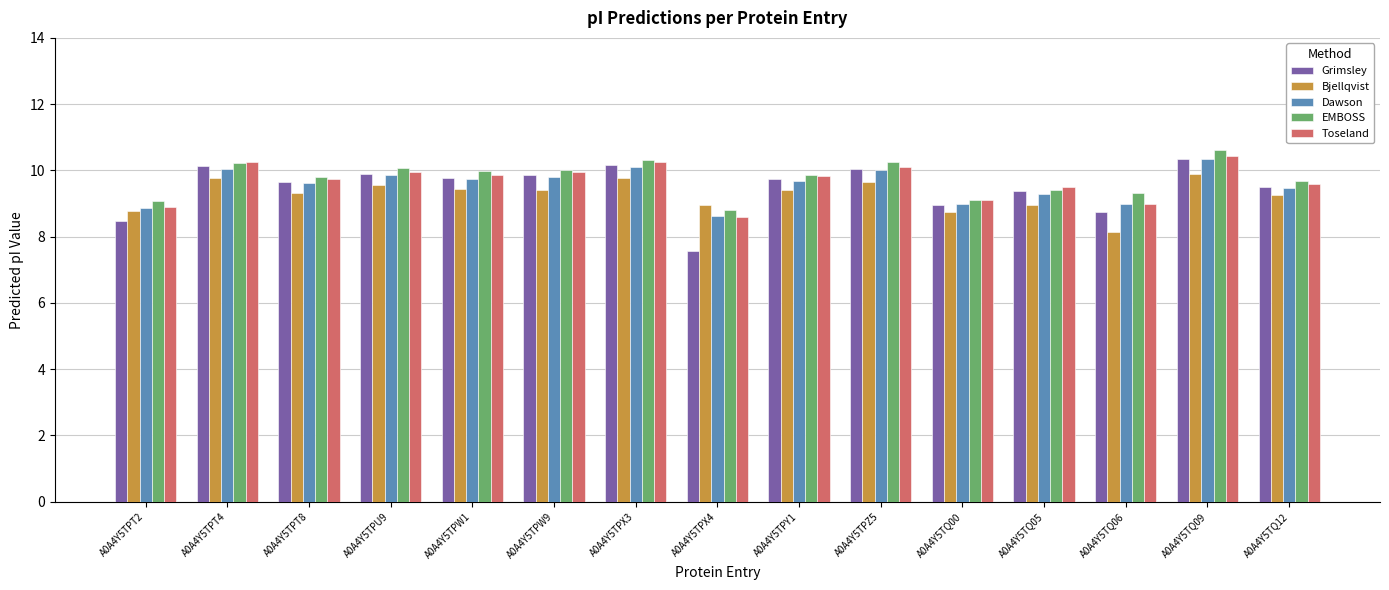

What is the spread (max minus min) of values at A0A4Y5TPT2?

0.6